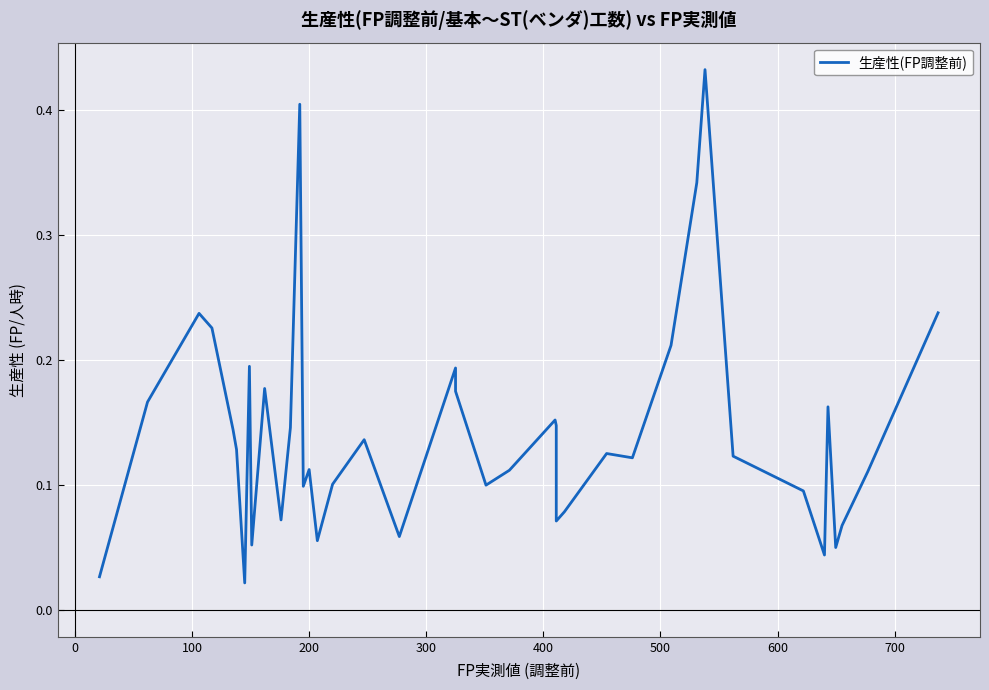

What is the difference between the maximum and minimum values?

0.4